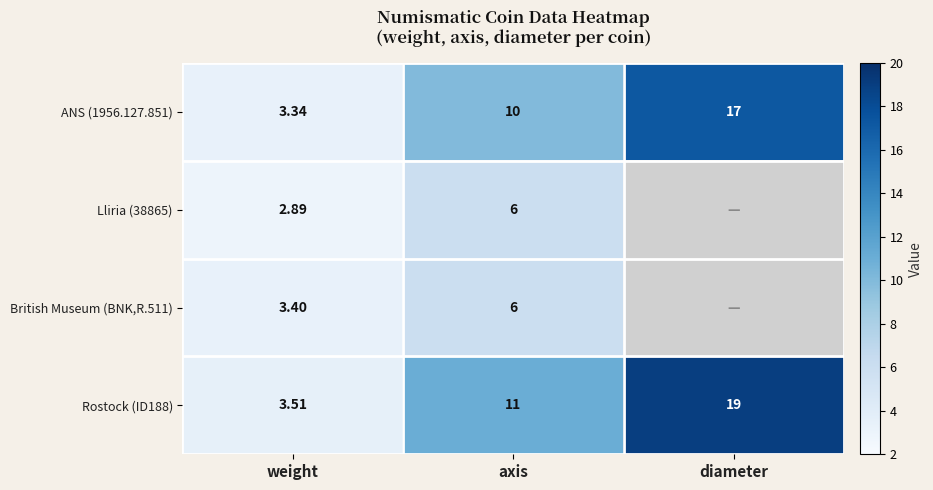

Rank the categories by ANS (1956.127.851) value from highest to lowest.

diameter, axis, weight